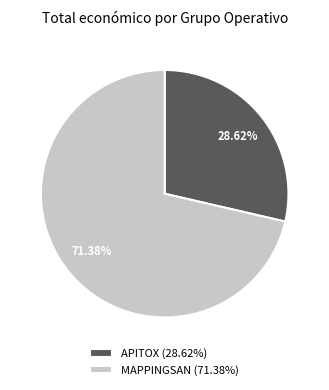

Which slice represents more than half of the pie?

MAPPINGSAN (71.38%)